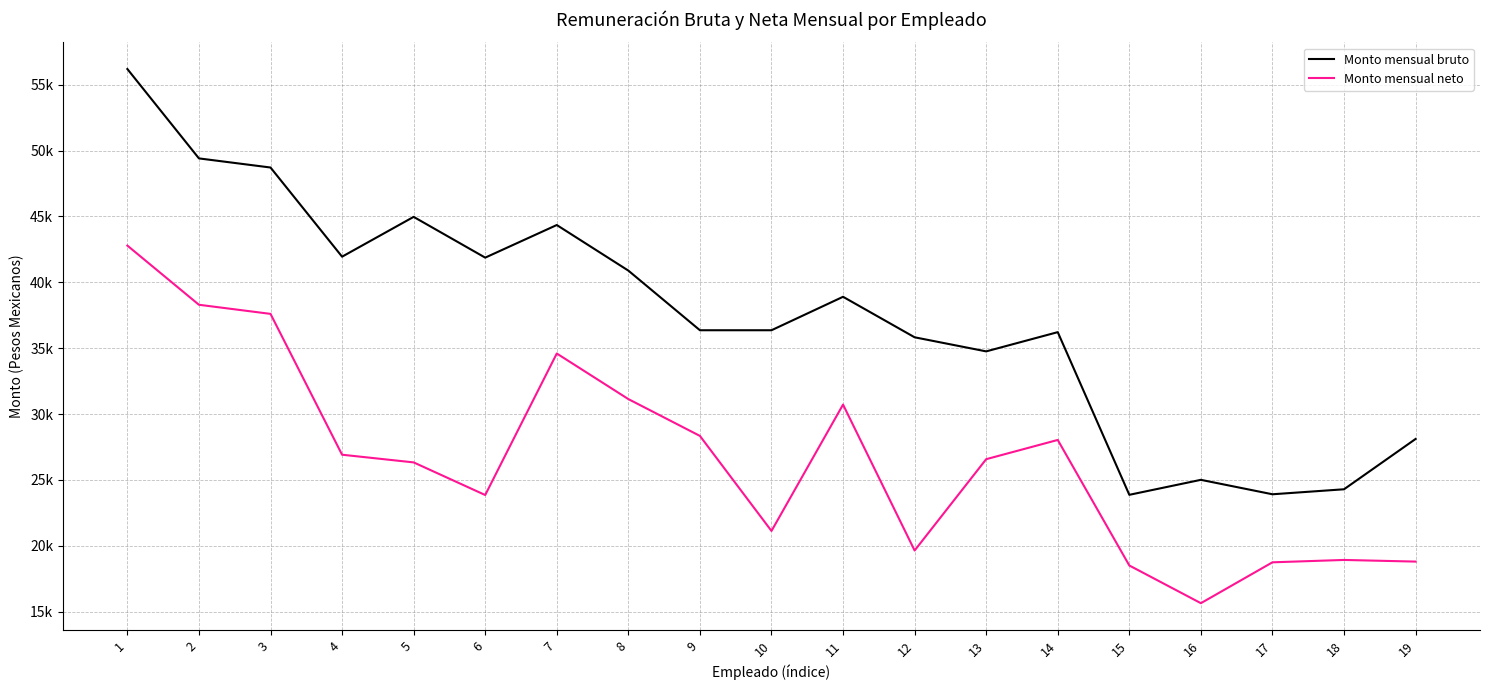

What is the total value across all series at 8?

72021.0